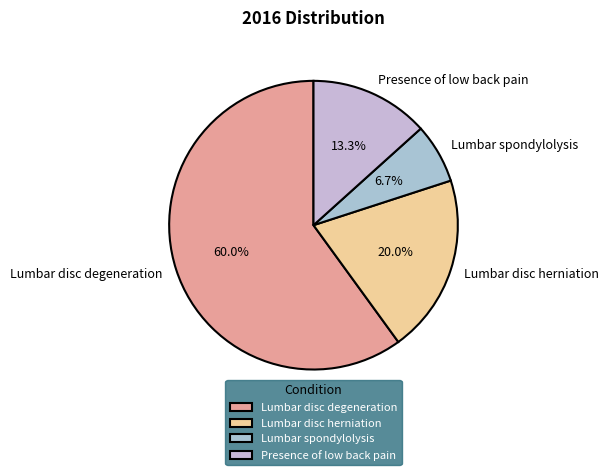

What portion of the pie excludes Lumbar disc degeneration?

40.0%